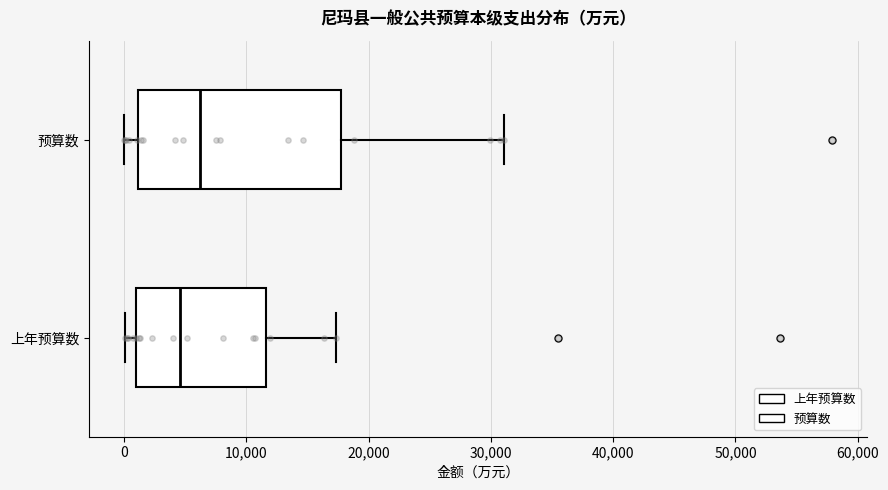

Where does the right whisker of the box for 上年预算数 end on the x-axis? The values are not printed on the chart, so give them approximately, as read against the axis.

17000